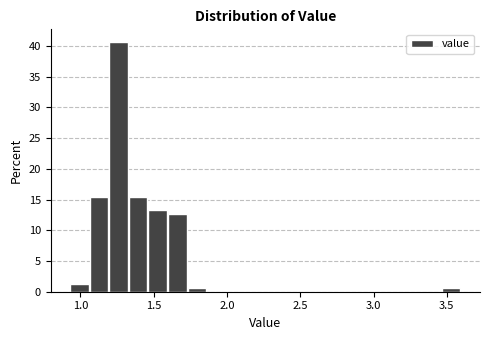

Read against the x-axis, roughly where is the centre of the tallest bar?

1.25